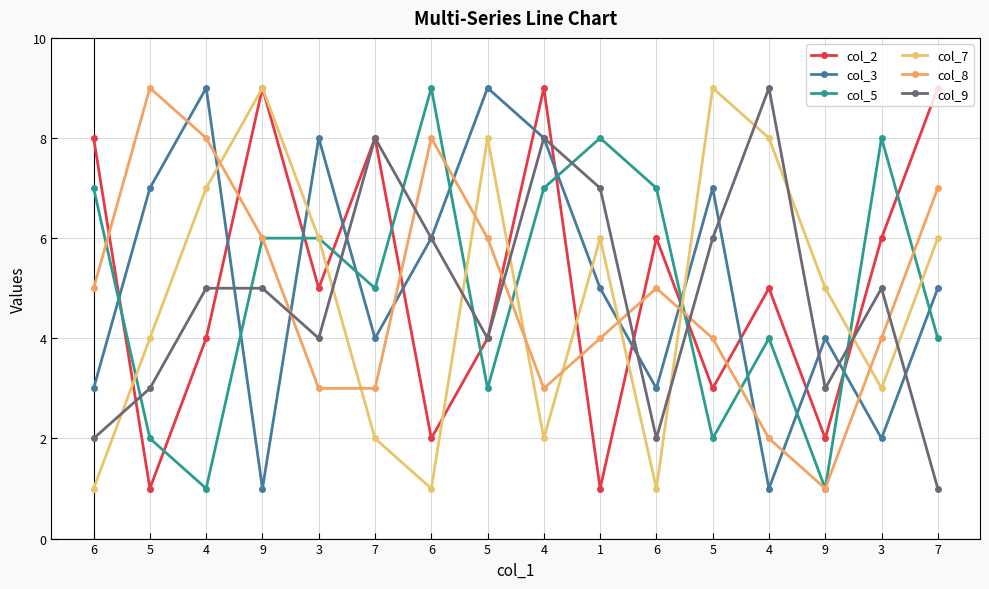

How many lines are shown in the chart?

6